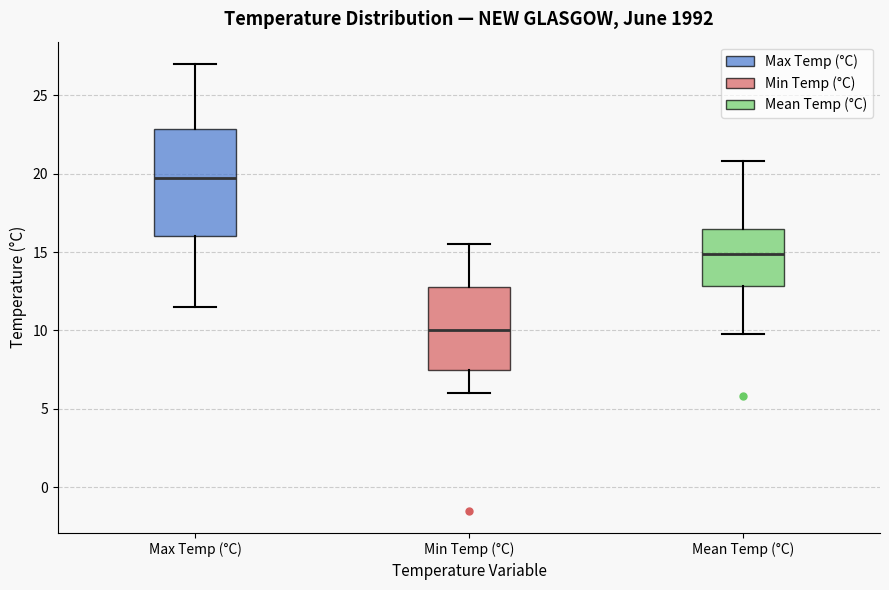

Which box is the tallest, from its lower edge to its upper edge?

Max Temp (°C)